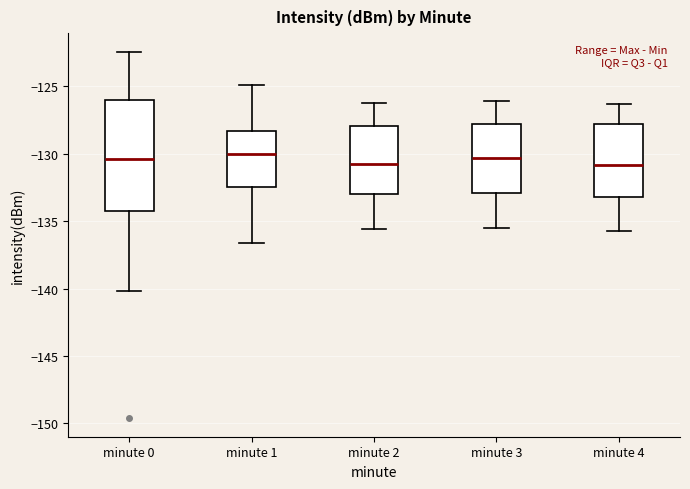

Reading left to right, read every box against the y-axis: the position of its median line, the range the box covers, and the ends of its whiskers. The values are not printed on the chart, so give them approximately, as read against the axis.

minute 0: median -130.5, box -134.5 to -126.0, whiskers -140.0 to -122.5
minute 1: median -130.0, box -132.5 to -128.5, whiskers -136.5 to -125.0
minute 2: median -130.5, box -133.0 to -128.0, whiskers -135.5 to -126.0
minute 3: median -130.5, box -133.0 to -128.0, whiskers -135.5 to -126.0
minute 4: median -131.0, box -133.0 to -128.0, whiskers -135.5 to -126.5